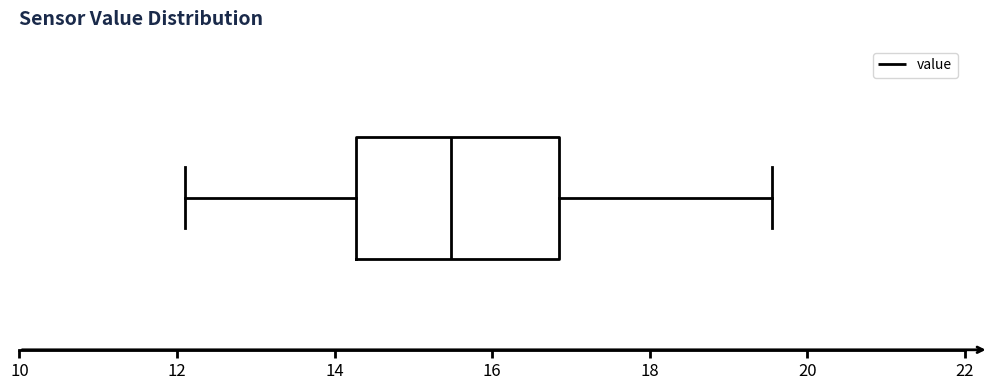

Where does the left whisker of the box end on the x-axis? The values are not printed on the chart, so give them approximately, as read against the axis.

12.2